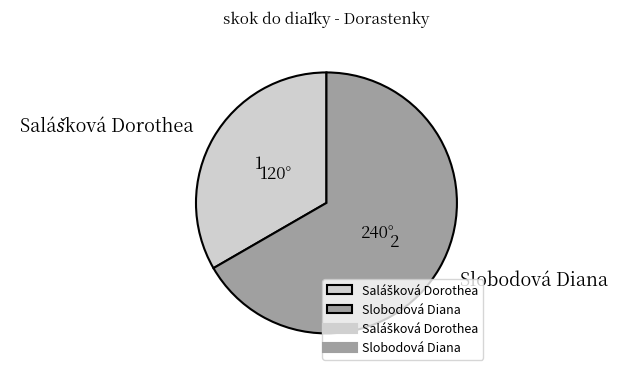

Which category accounts for the majority?

Slobodová Diana